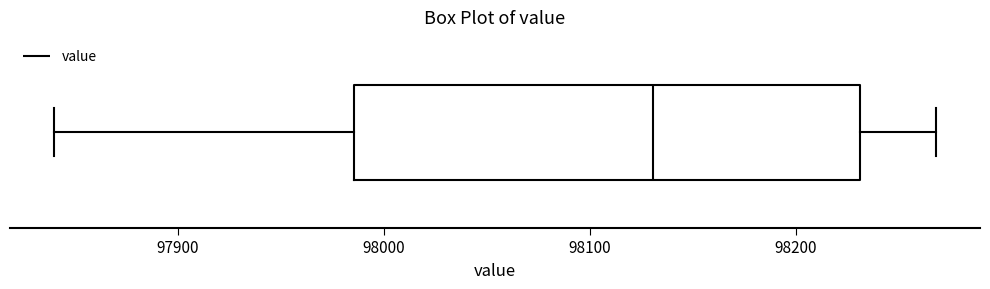

Transcribe this box plot: give where the median line is, the range the box spans, and where the two whiskers end, as read against the x-axis. The values are not printed on the chart, so give them approximately, as read against the axis.

median 98130, box 97990 to 98230, whiskers 97840 to 98270